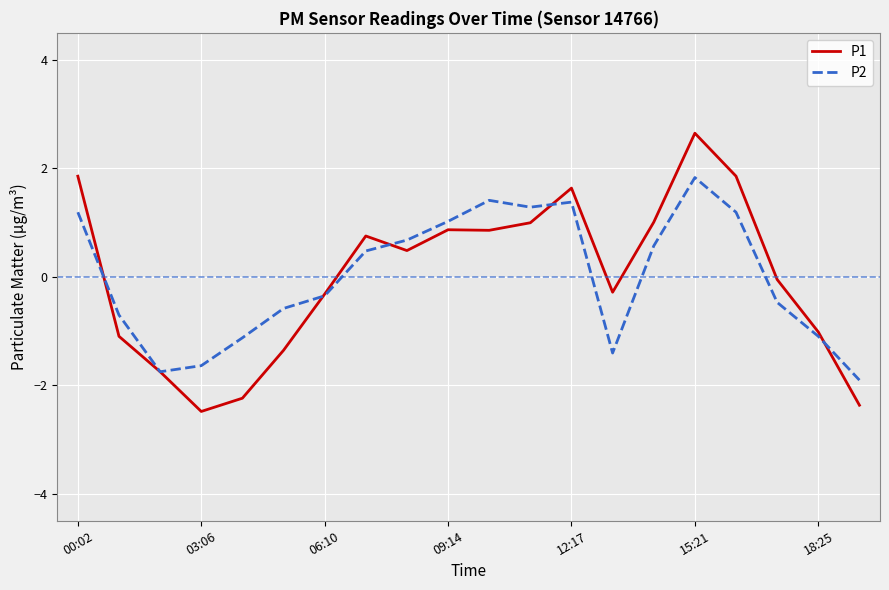

What is the minimum value for P1?

-2.5